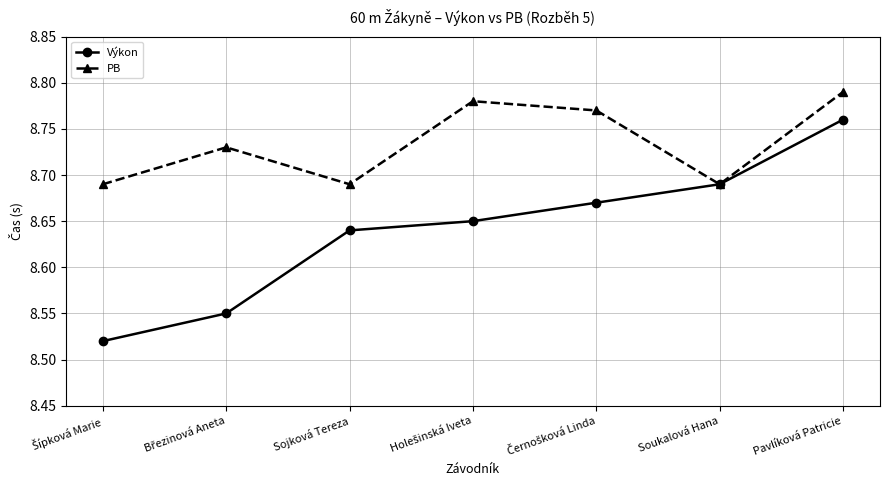

Rank the series by their average value, from lowest to highest.

Výkon, PB